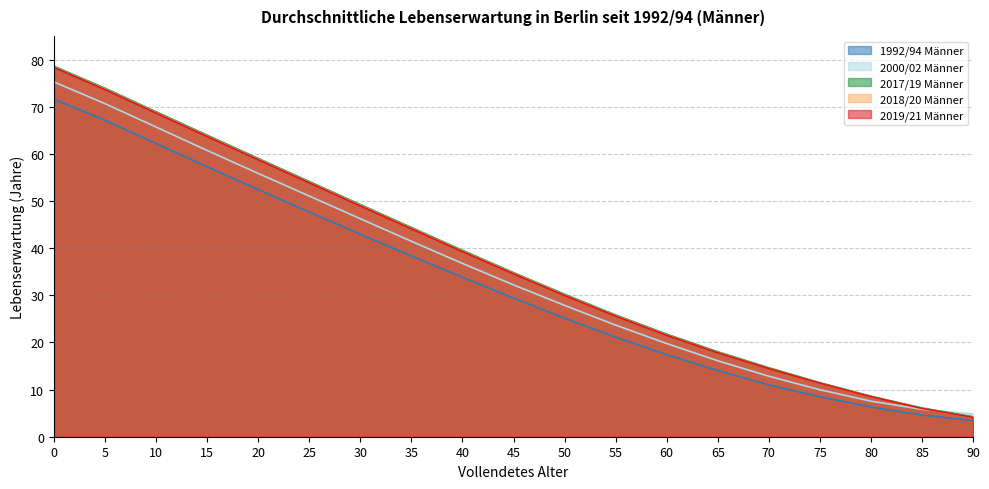

Reading left to right, what are all the values shown in this chart?

1992/94 Männer: 71.6	67.1	62.2	57.3	52.4	47.7	43.0	38.3	33.8	29.4	25.1	21.1	17.4	14.0	11.0	8.5	6.3	4.6	3.5
2000/02 Männer: 75.2	70.6	65.7	60.7	55.8	51.0	46.2	41.5	36.8	32.2	27.9	23.7	19.8	16.1	12.8	10.0	7.5	5.8	4.8
2017/19 Männer: 78.6	73.9	68.9	64.0	59.0	54.1	49.2	44.4	39.5	34.8	30.2	25.8	21.8	18.0	14.6	11.5	8.6	6.1	4.2
2018/20 Männer: 78.4	73.7	68.7	63.8	58.9	54.0	49.1	44.2	39.4	34.6	30.1	25.7	21.6	17.9	14.5	11.3	8.5	6.0	4.1
2019/21 Männer: 78.3	73.6	68.6	63.7	58.8	53.9	49.0	44.1	39.3	34.5	30.0	25.6	21.5	17.8	14.5	11.3	8.5	6.0	4.1